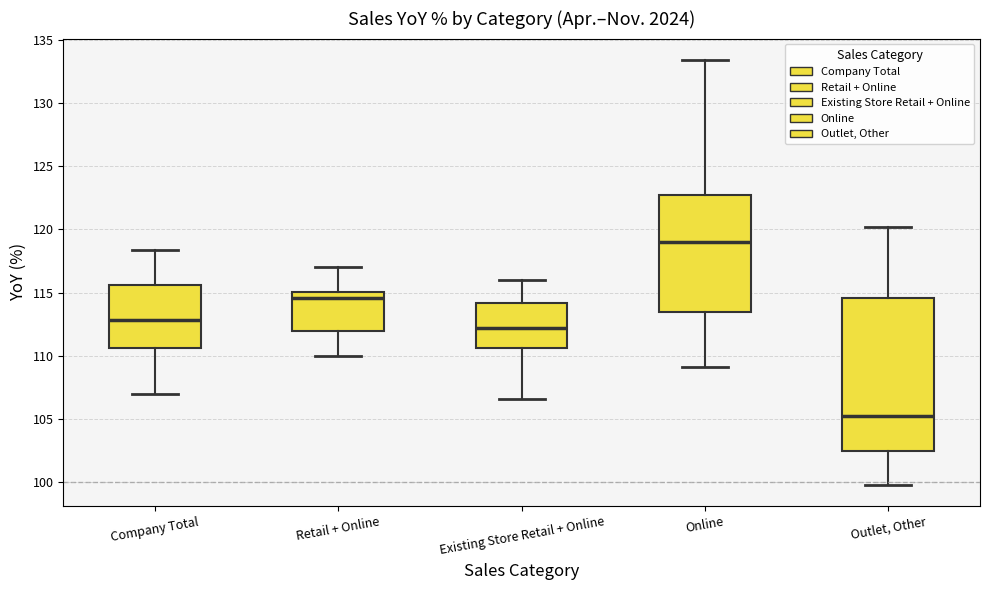

Reading left to right, read every box against the y-axis: the position of its median line, the range the box covers, and the ends of its whiskers. The values are not printed on the chart, so give them approximately, as read against the axis.

Company Total: median 113.0, box 110.5 to 115.5, whiskers 107.0 to 118.5
Retail + Online: median 114.5, box 112.0 to 115.0, whiskers 110.0 to 117.0
Existing Store Retail + Online: median 112.0, box 110.5 to 114.0, whiskers 106.5 to 116.0
Online: median 119.0, box 113.5 to 122.5, whiskers 109.0 to 133.5
Outlet, Other: median 105.0, box 102.5 to 114.5, whiskers 100.0 to 120.0